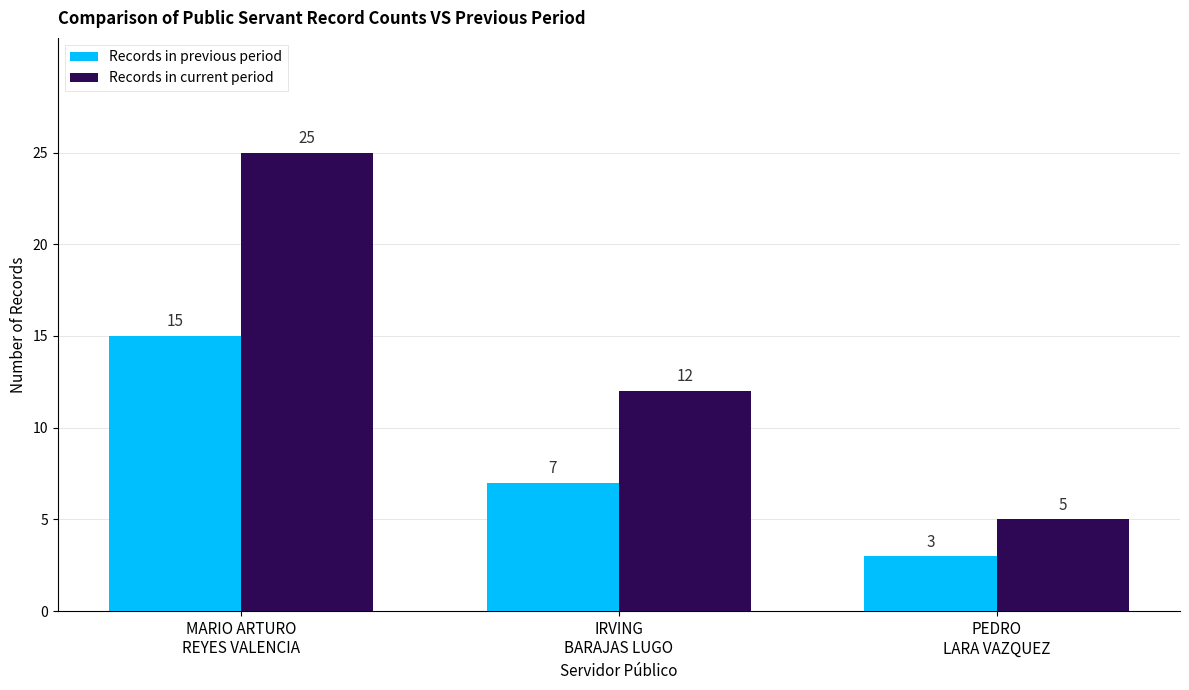

At which label does Records in current period first exceed 12?

MARIO ARTURO
REYES VALENCIA